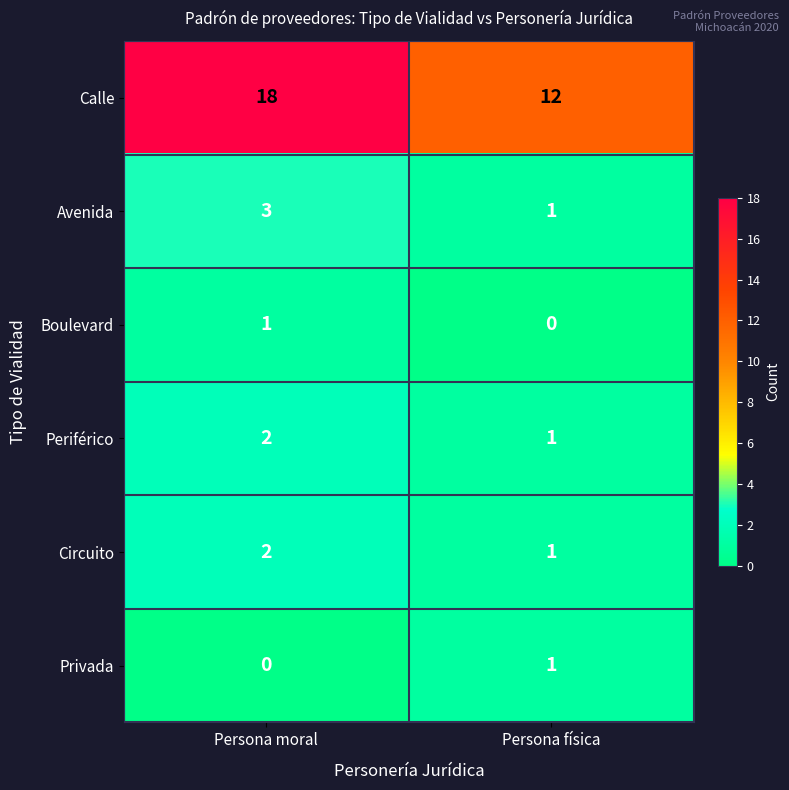

At which label is Boulevard closest to 0?

Persona física